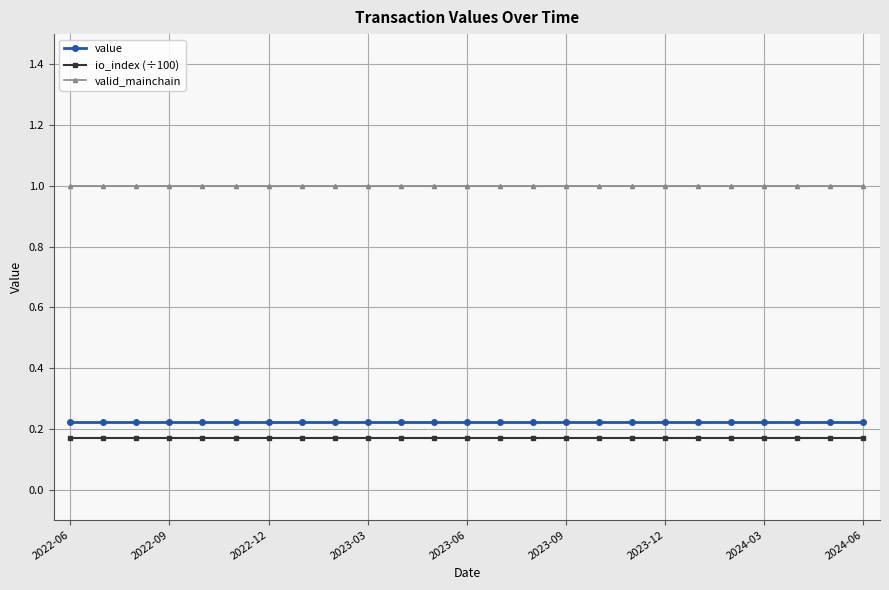

What is the sum of all value values?

5.6